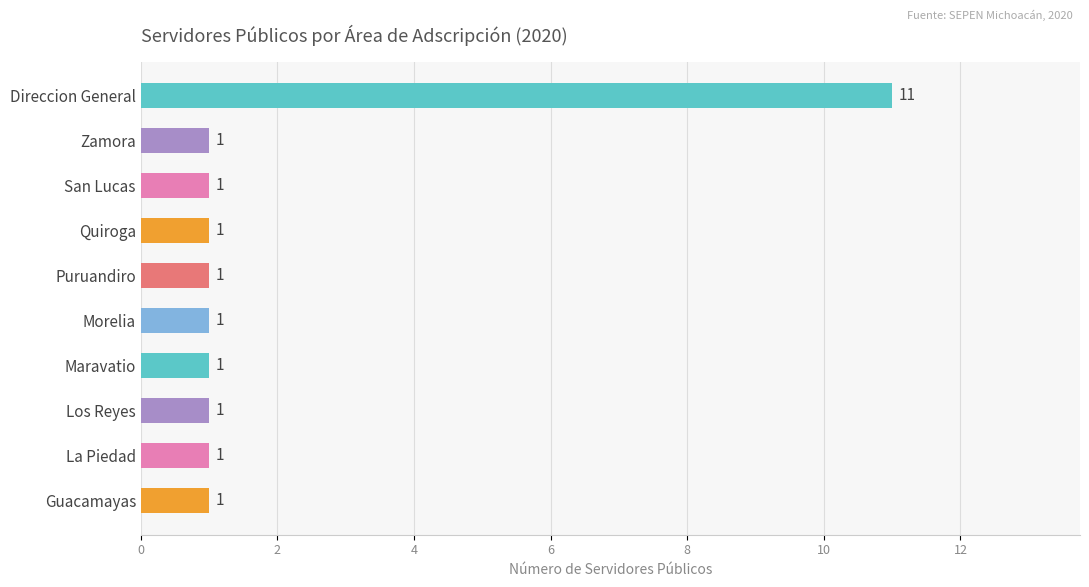

Count the values in the range 1 to 2.

9